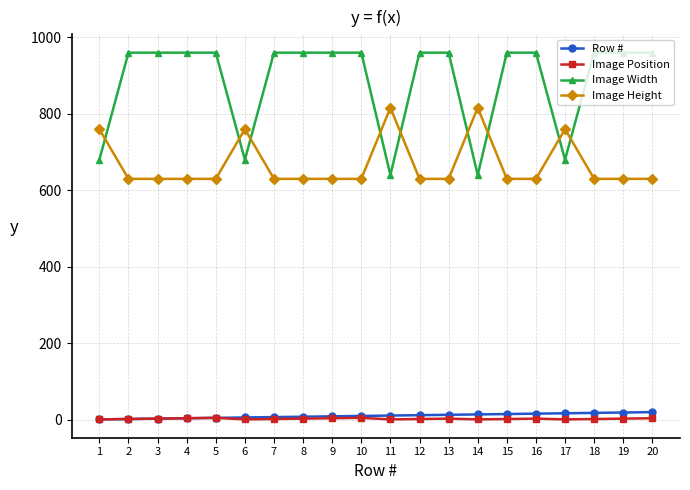

What is the value of the Image Height point at the 9th from the left?

630